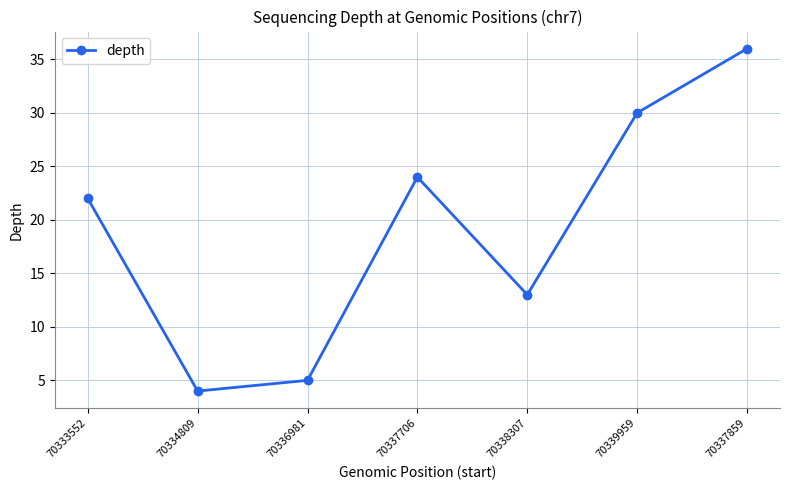

At which label is the value closest to 20?

70333552